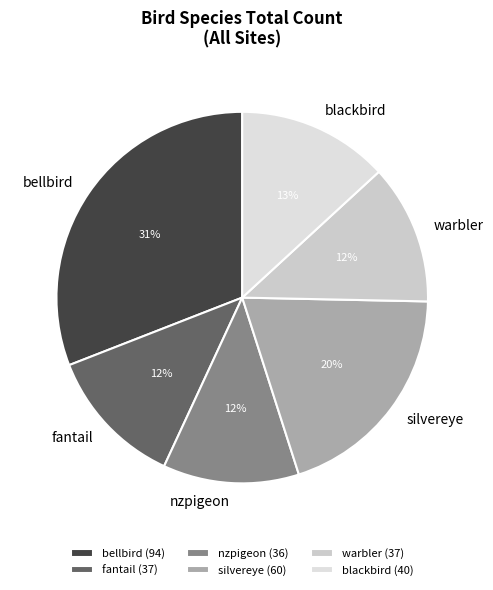

What is the ratio of the value at fantail to the value at bellbird?

0.4